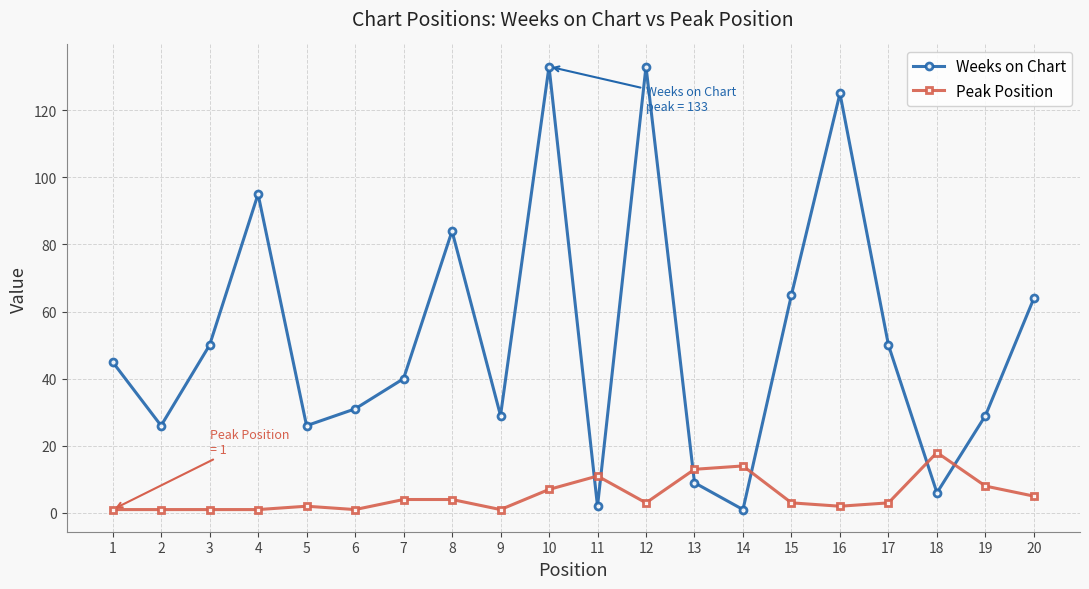

What is the difference between the highest and lowest values at 3?

49